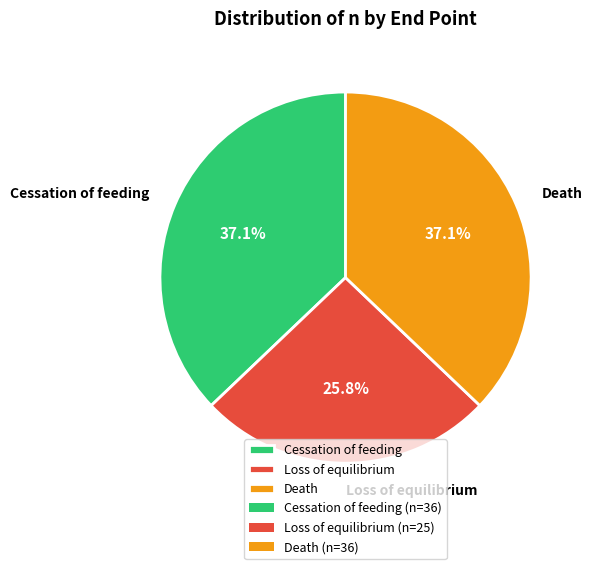

What portion of the pie excludes Death?

62.9%